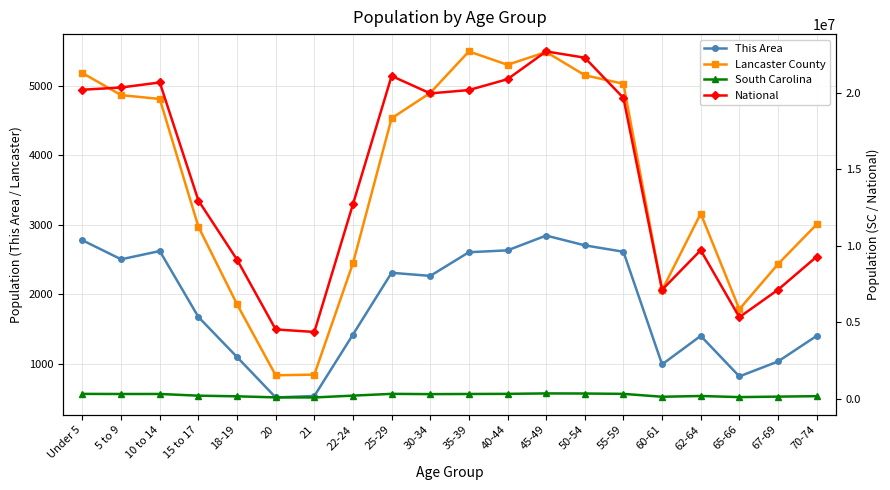

Does the chart have visible grid lines?

Yes